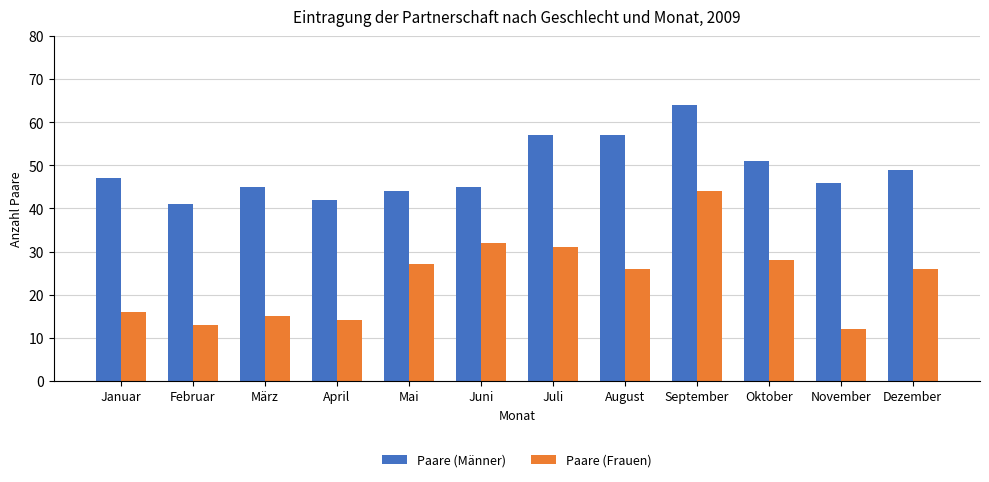

What is the smallest value displayed?

12